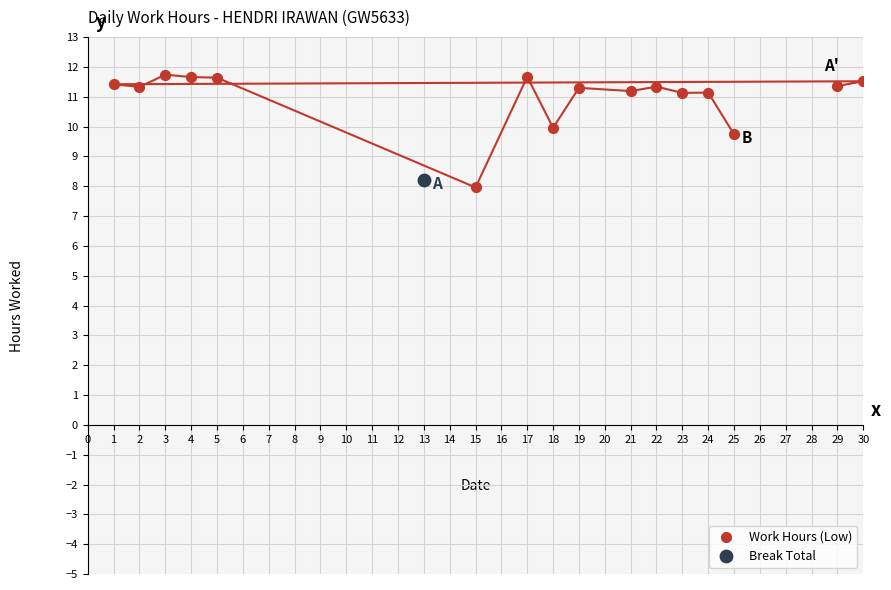

What are all the series names shown in the legend?

Work Hours (Low), Break Total